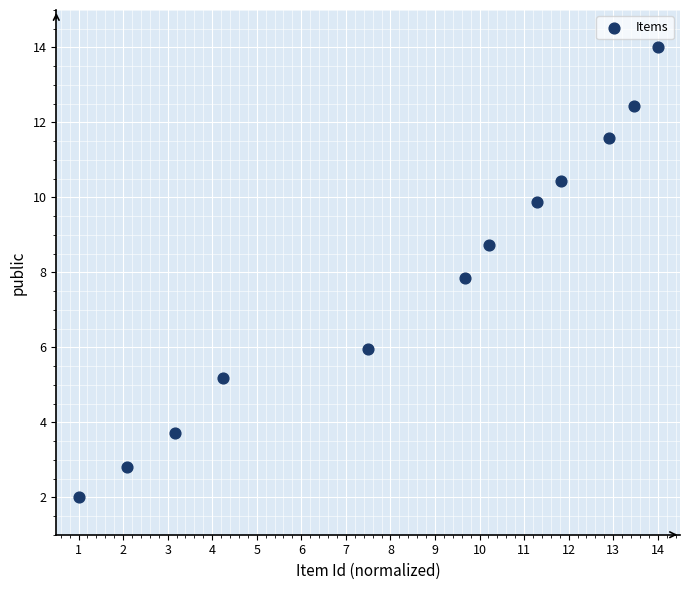

What Y value in the scatter plot is closest to 8?

7.8